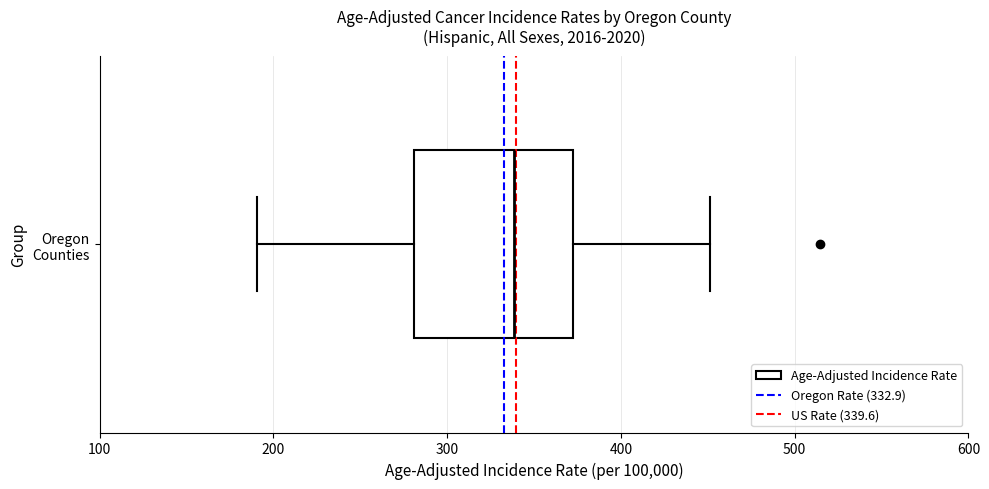

Transcribe this box plot: give where the median line is, the range the box spans, and where the two whiskers end, as read against the x-axis. The values are not printed on the chart, so give them approximately, as read against the axis.

median 340, box 280 to 370, whiskers 190 to 450